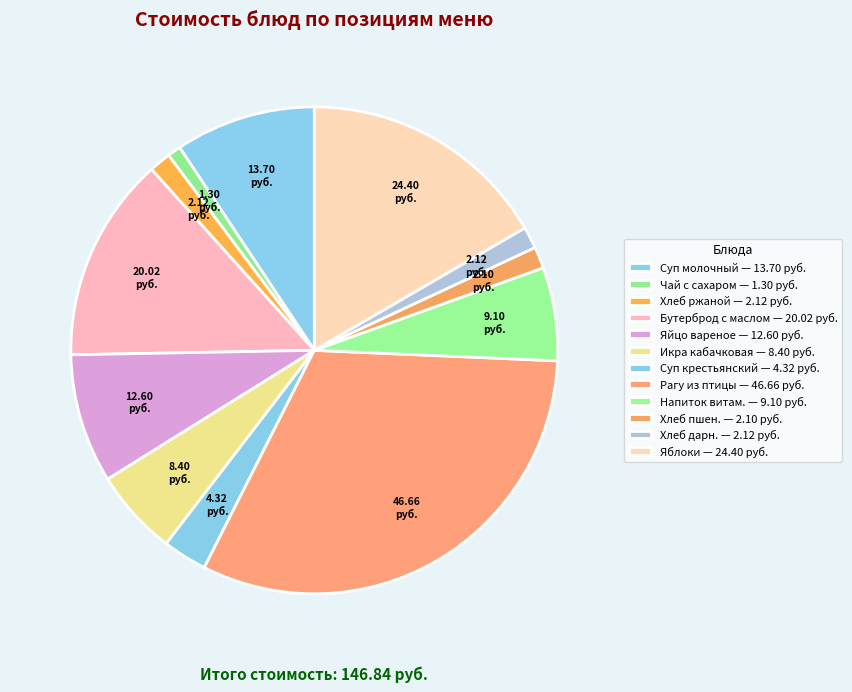

Which slice is the largest?

Рагу из птицы